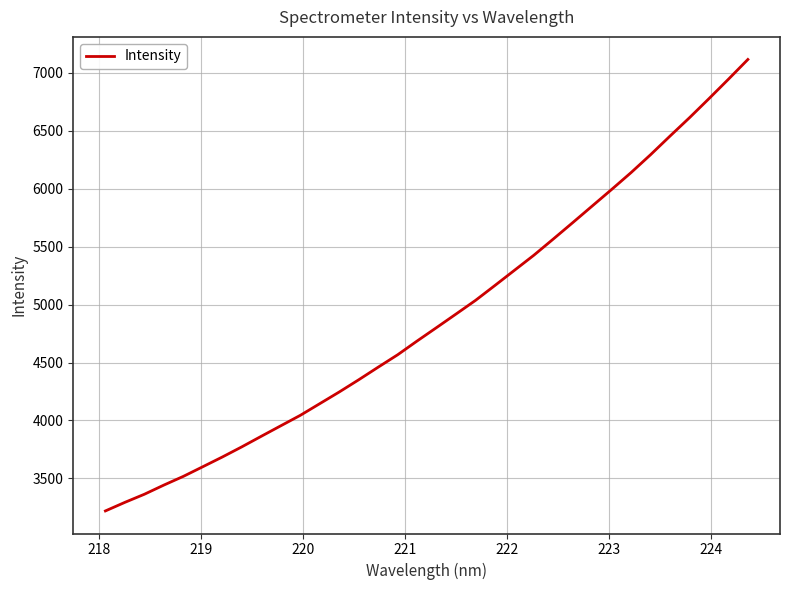

What is the maximum value shown in the chart?

7116.8